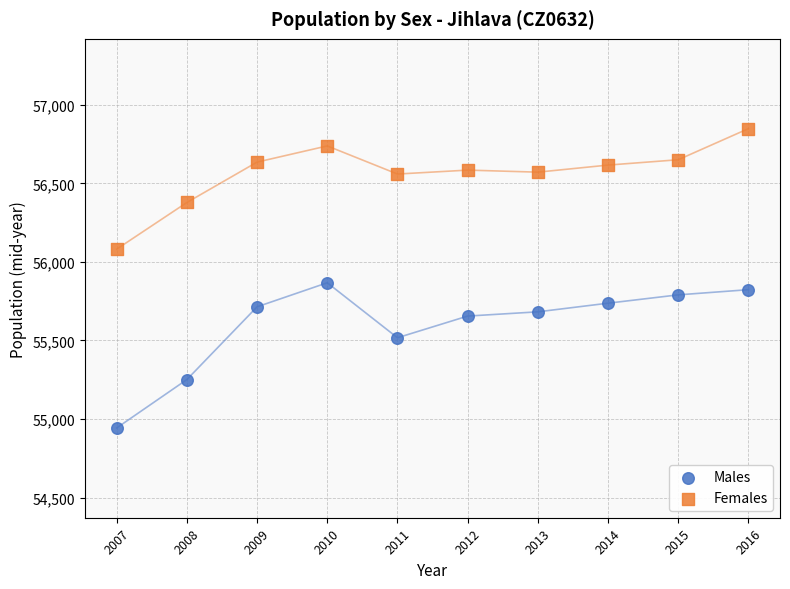

What are all the series names shown in the legend?

Males, Females